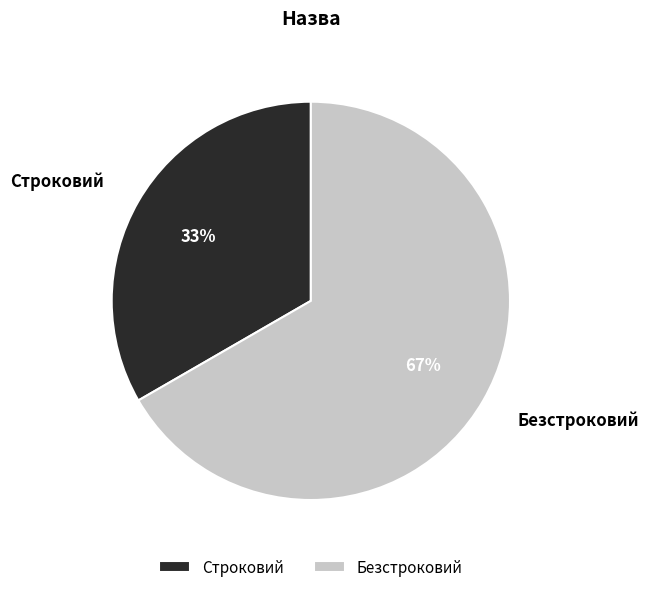

What percentage is the Безстроковий slice, to the nearest percent?

67%